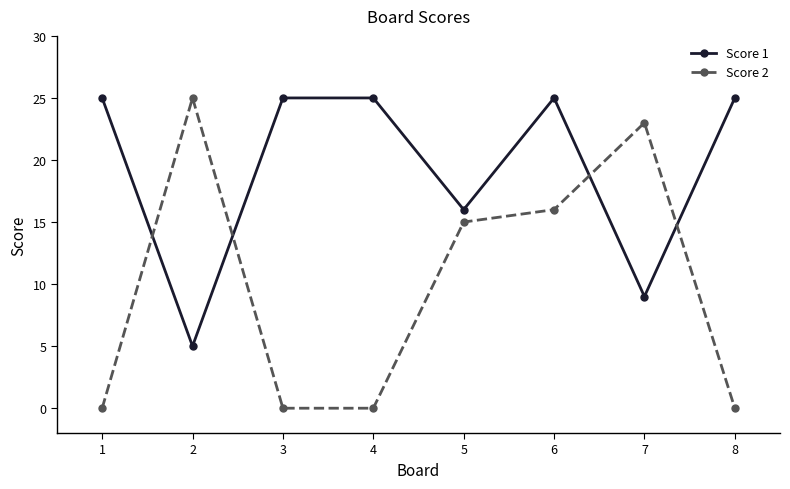

The Score 2 series shows 0 at 8. True or false?

True